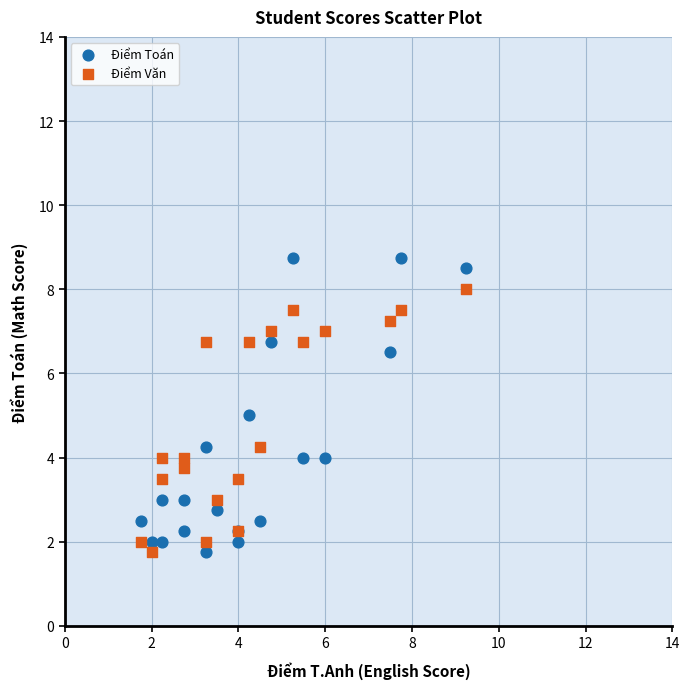

Which series reaches the maximum Y coordinate?

Điểm Toán